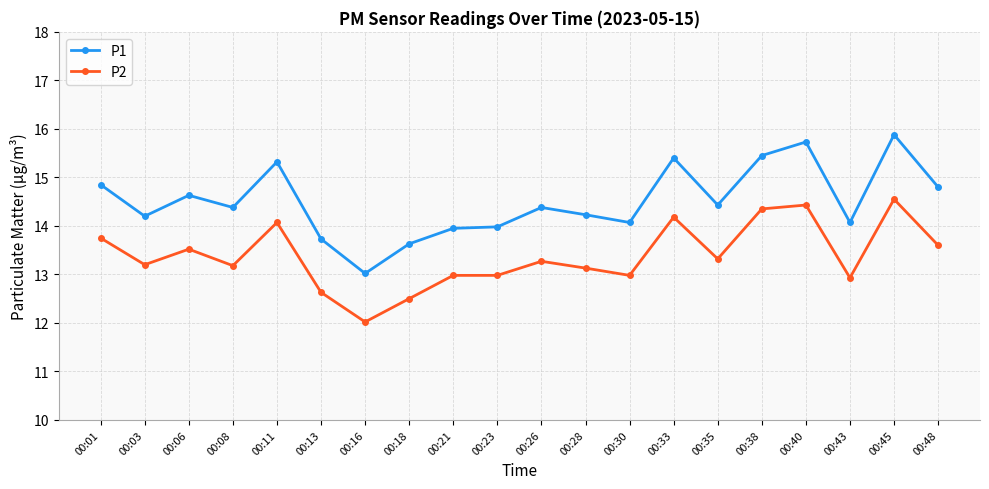

What is the difference between the highest and lowest values at 00:01?

1.1